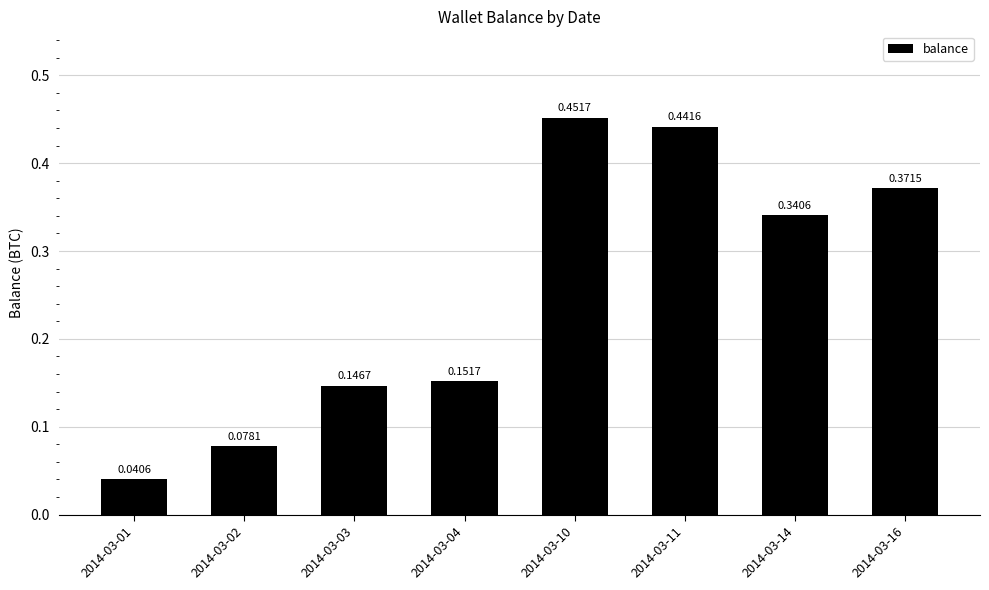

List the labels in order of value, smallest first.

2014-03-01, 2014-03-02, 2014-03-03, 2014-03-04, 2014-03-14, 2014-03-16, 2014-03-11, 2014-03-10